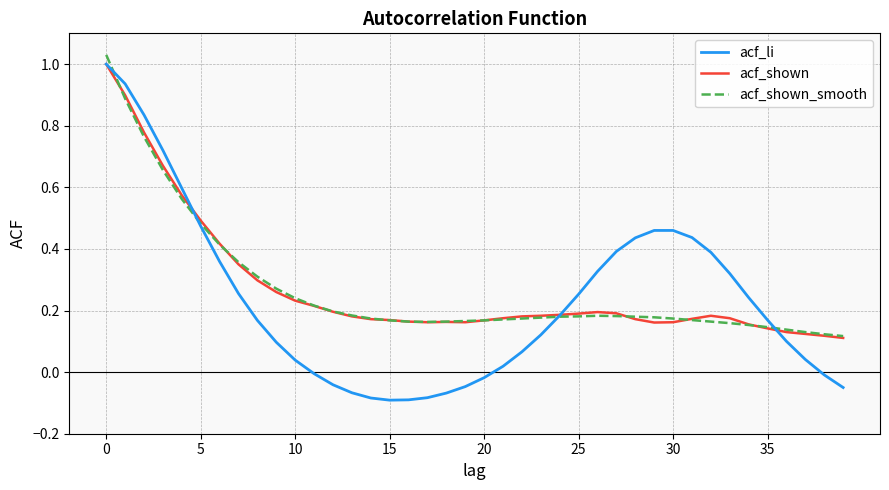

Which series has the widest spread of values?

acf_li